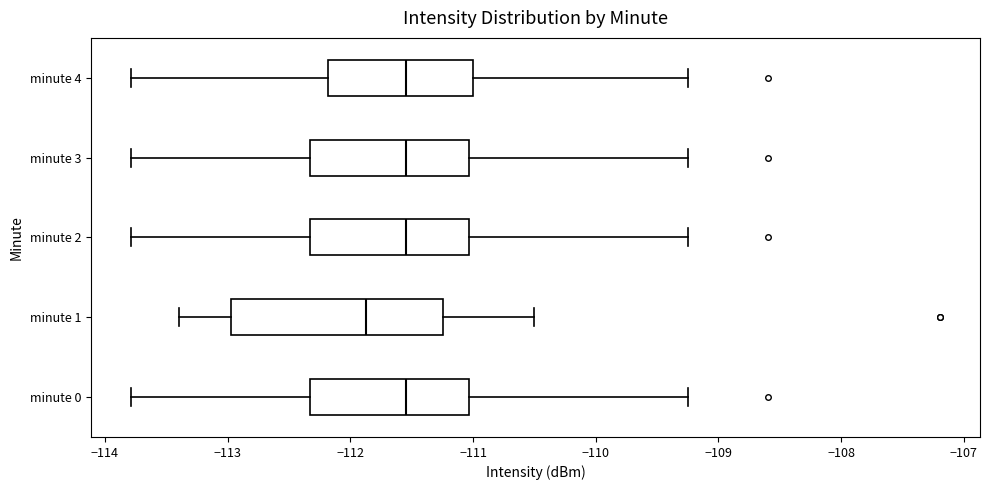

Reading bottom to top, read every box against the x-axis: the position of its median line, the range the box covers, and the ends of its whiskers. The values are not printed on the chart, so give them approximately, as read against the axis.

minute 0: median -111.5, box -112.3 to -111.0, whiskers -113.8 to -109.2
minute 1: median -111.9, box -113.0 to -111.2, whiskers -113.4 to -110.5
minute 2: median -111.5, box -112.3 to -111.0, whiskers -113.8 to -109.2
minute 3: median -111.5, box -112.3 to -111.0, whiskers -113.8 to -109.2
minute 4: median -111.5, box -112.2 to -111.0, whiskers -113.8 to -109.2